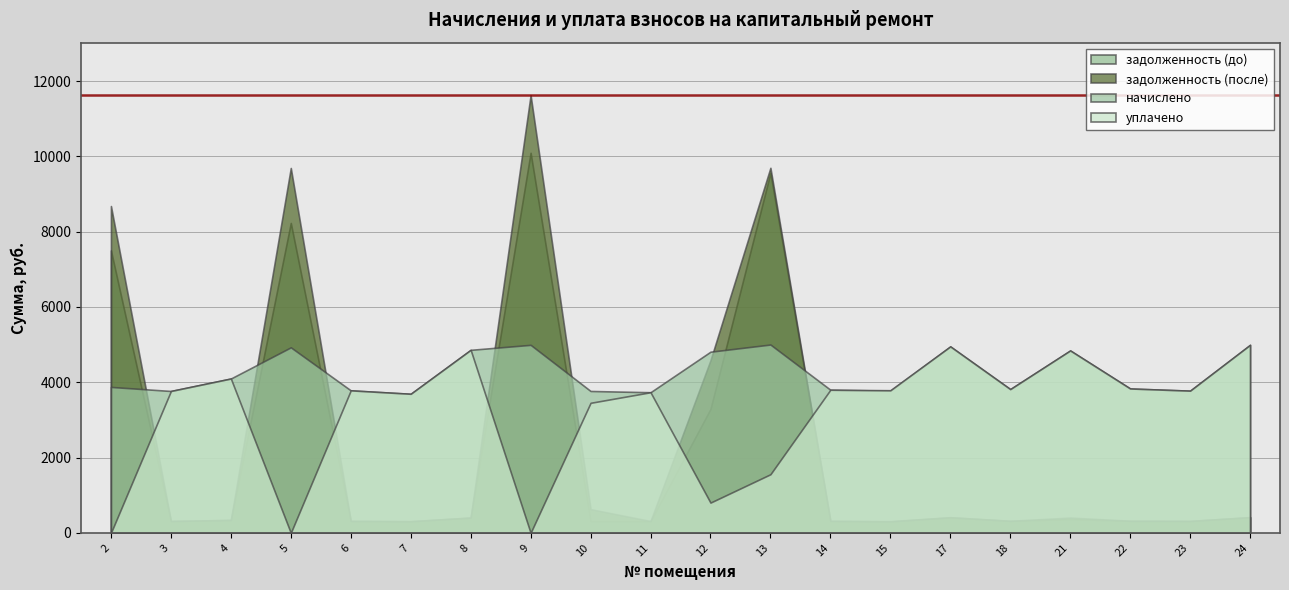

At which label does уплачено first exceed 3783?

4